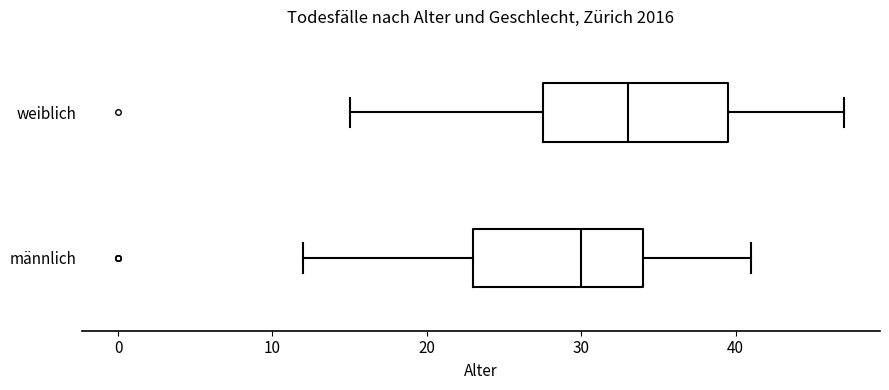

Reading bottom to top, read every box against the x-axis: the position of its median line, the range the box covers, and the ends of its whiskers. The values are not printed on the chart, so give them approximately, as read against the axis.

männlich: median 30, box 23 to 34, whiskers 12 to 41
weiblich: median 33, box 28 to 40, whiskers 15 to 47